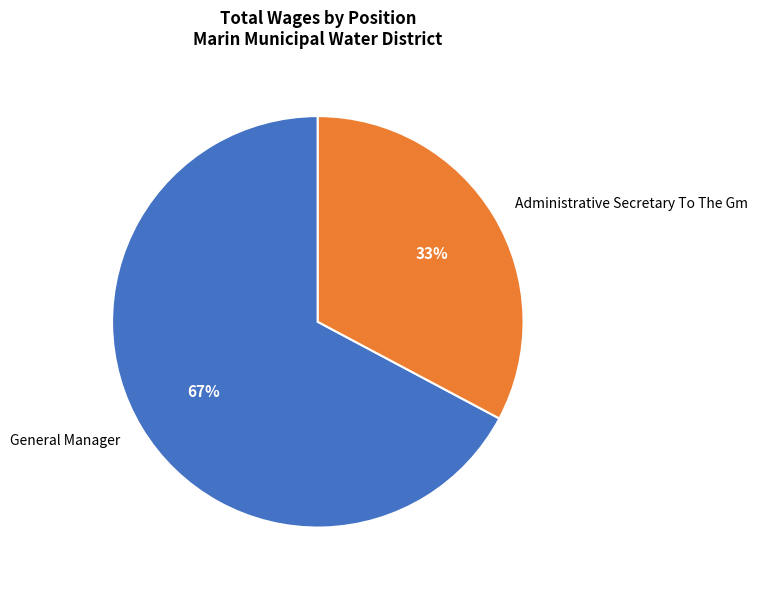

Which slice is the smallest?

Administrative Secretary To The Gm